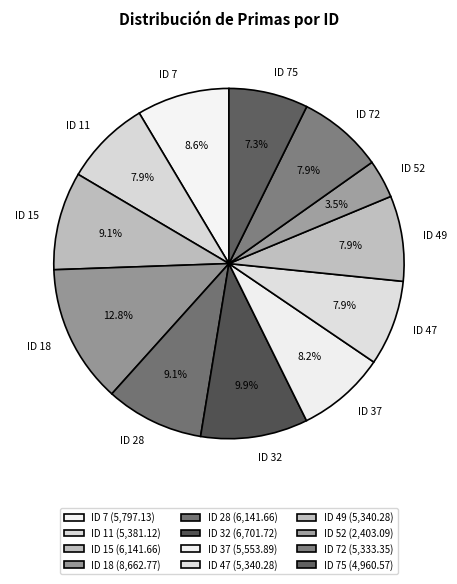

What is the ratio of the value at ID 37 to the value at ID 75?

1.1